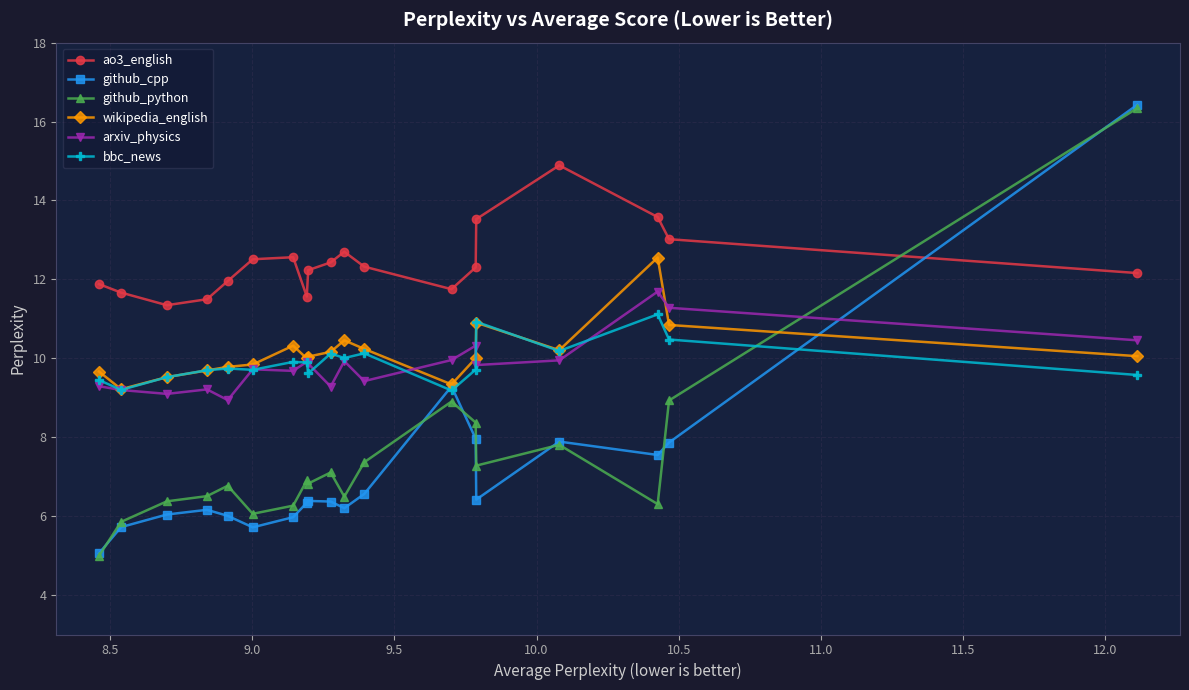

Which series has the largest total across all categories?

ao3_english